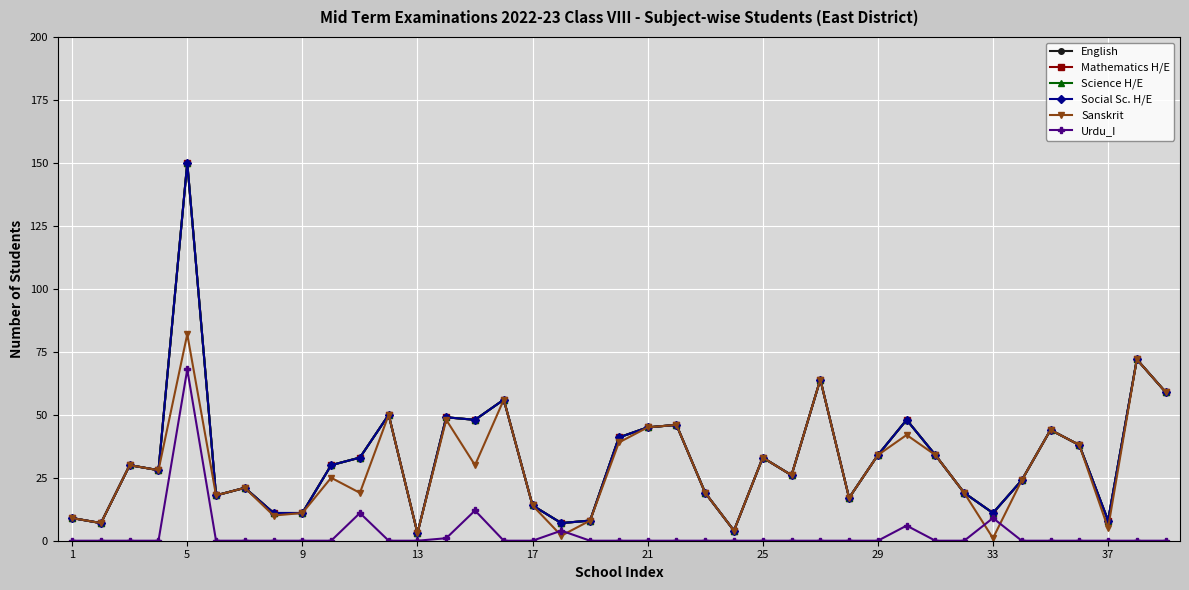

What are all the series names shown in the legend?

English, Mathematics H/E, Science H/E, Social Sc. H/E, Sanskrit, Urdu_I